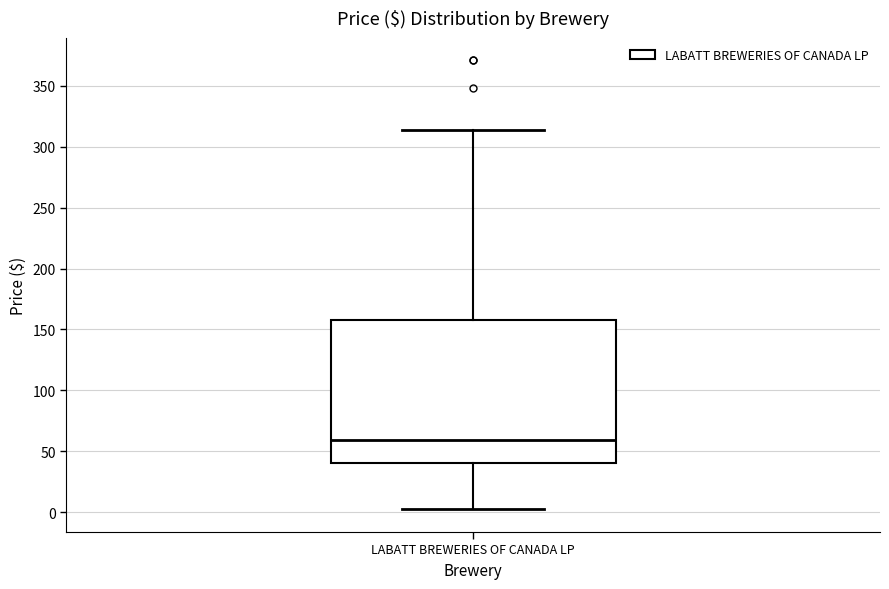

Transcribe this box plot: give where the median line is, the range the box spans, and where the two whiskers end, as read against the y-axis. The values are not printed on the chart, so give them approximately, as read against the axis.

median 60, box 40 to 160, whiskers 0 to 315